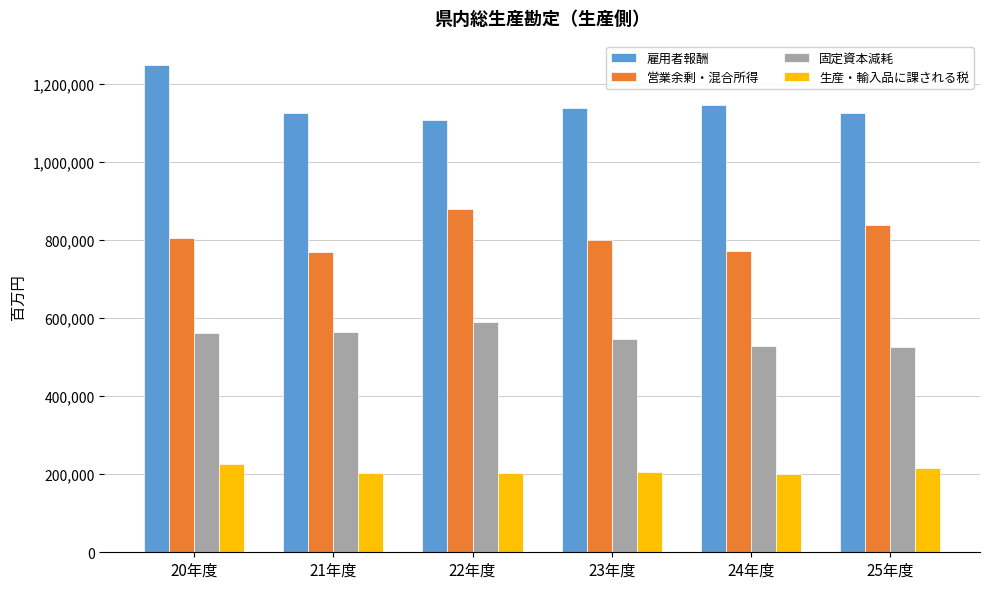

What is the greatest value displayed?

1248485